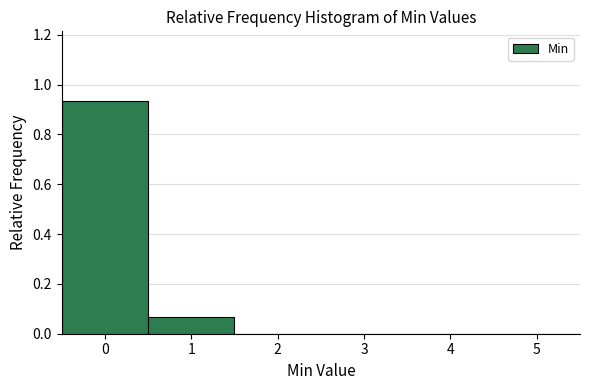

Which range on the x-axis has the tallest bar?

-0.5 to 0.5